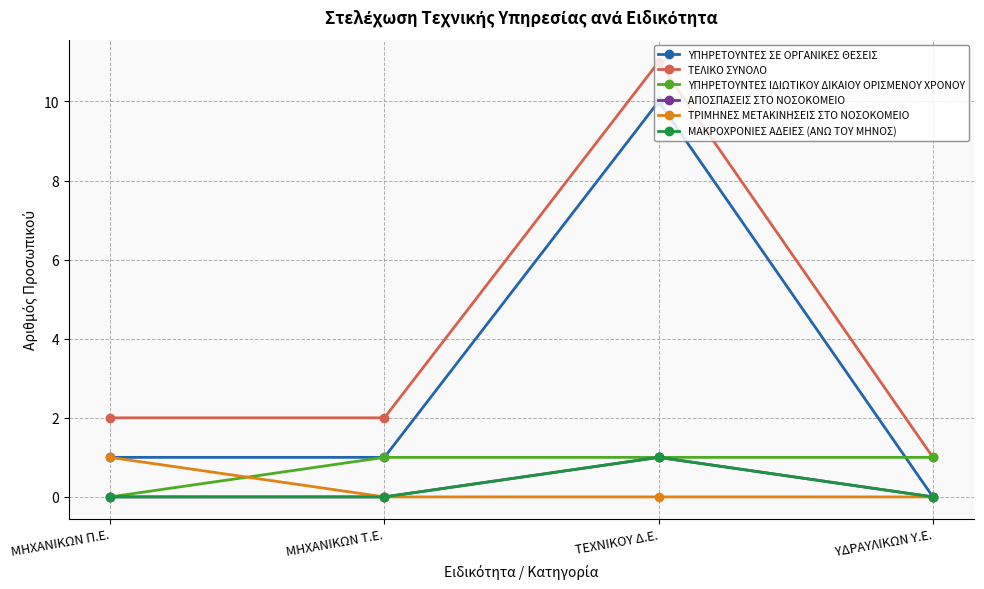

Is this an area chart (filled region under the line)?

No